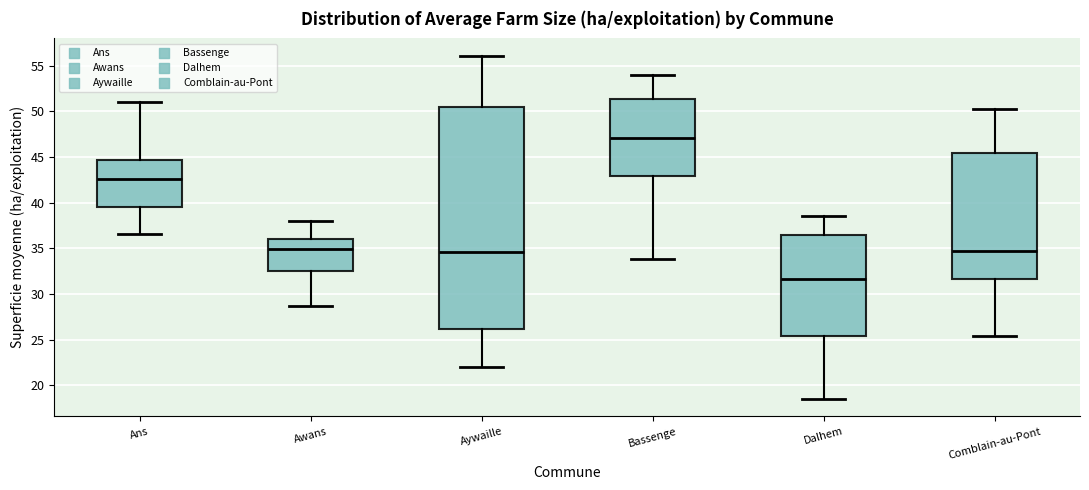

Reading left to right, read every box against the y-axis: the position of its median line, the range the box covers, and the ends of its whiskers. The values are not printed on the chart, so give them approximately, as read against the axis.

Ans: median 42.5, box 39.5 to 44.5, whiskers 36.5 to 51.0
Awans: median 35.0, box 32.5 to 36.0, whiskers 28.5 to 38.0
Aywaille: median 34.5, box 26.0 to 50.5, whiskers 22.0 to 56.0
Bassenge: median 47.0, box 43.0 to 51.5, whiskers 34.0 to 54.0
Dalhem: median 31.5, box 25.5 to 36.5, whiskers 18.5 to 38.5
Comblain-au-Pont: median 34.5, box 31.5 to 45.5, whiskers 25.5 to 50.5